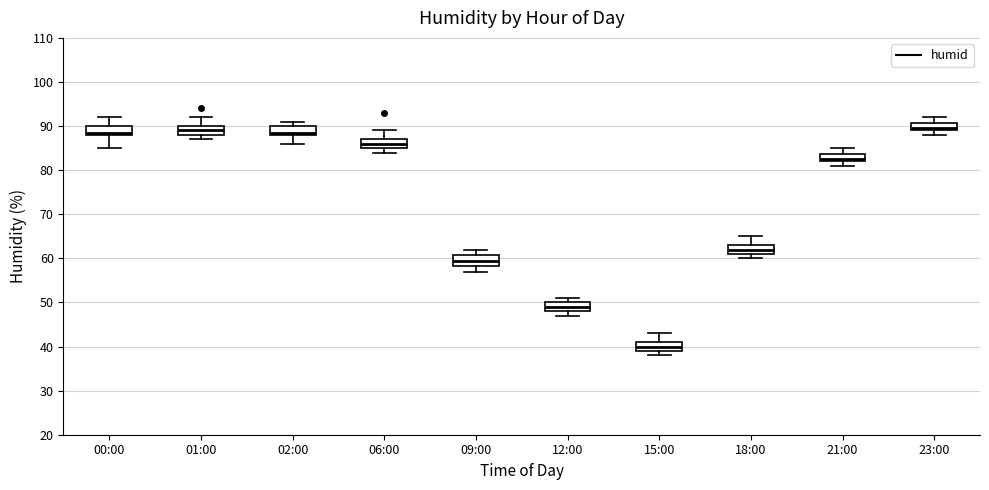

Reading left to right, read every box against the y-axis: the position of its median line, the range the box covers, and the ends of its whiskers. The values are not printed on the chart, so give them approximately, as read against the axis.

00:00: median 89, box 88 to 90, whiskers 85 to 92
01:00: median 89, box 88 to 90, whiskers 87 to 92
02:00: median 89, box 88 to 90, whiskers 86 to 91
06:00: median 86, box 85 to 87, whiskers 84 to 89
09:00: median 60, box 58 to 61, whiskers 57 to 62
12:00: median 49, box 48 to 50, whiskers 47 to 51
15:00: median 40, box 39 to 41, whiskers 38 to 43
18:00: median 62, box 61 to 63, whiskers 60 to 65
21:00: median 83, box 82 to 84, whiskers 81 to 85
23:00: median 90, box 89 to 91, whiskers 88 to 92